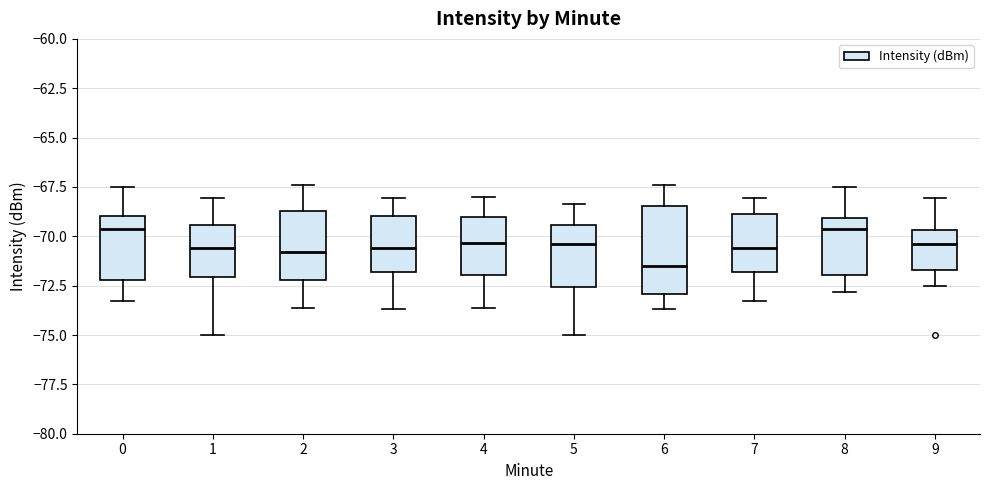

Where is the upper edge of the box at x = 0 on the y-axis? The values are not printed on the chart, so give them approximately, as read against the axis.

-69.0